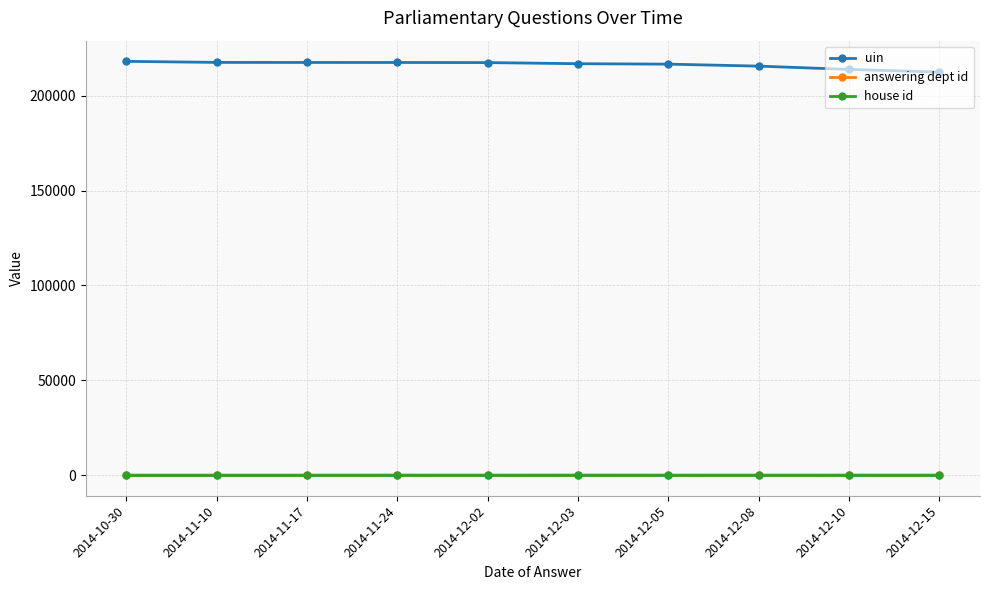

True or false: answering dept id and uin intersect in this chart.

False